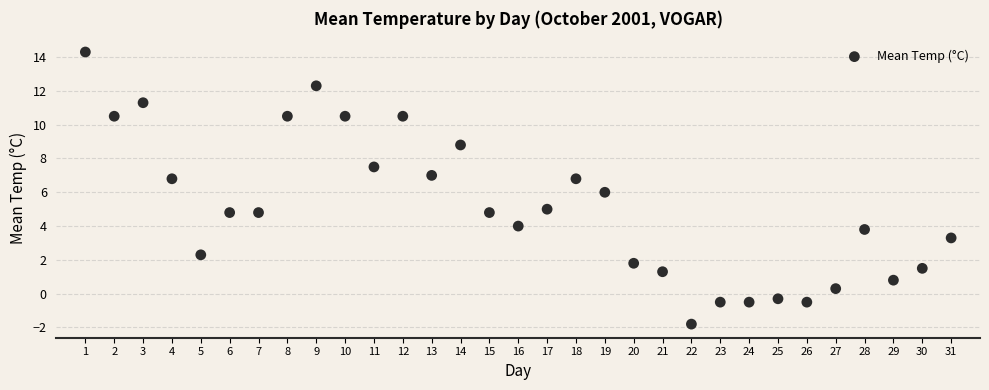

What is the range of Y values (max minus min)?

16.1